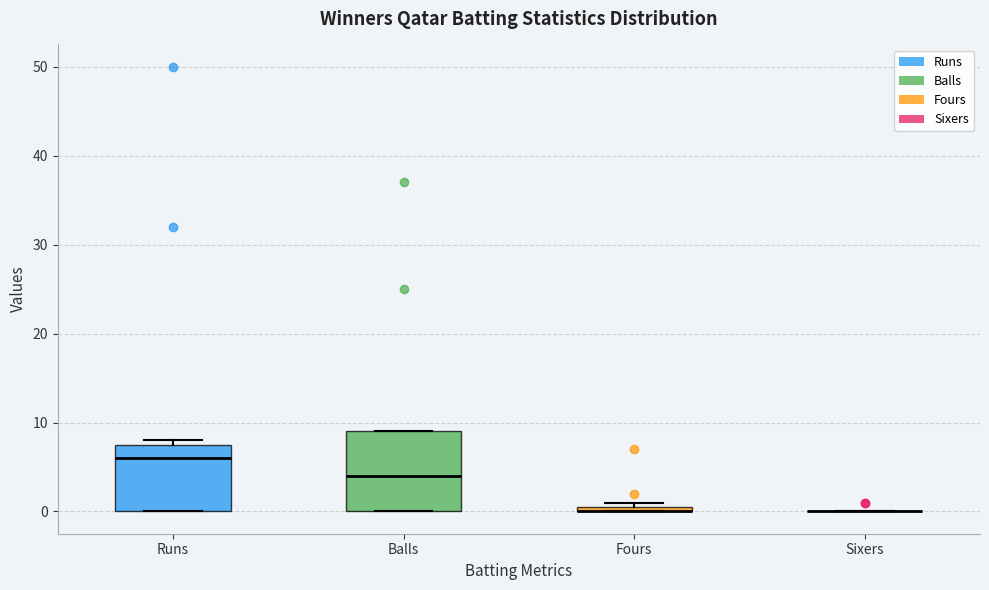

Which box is the tallest, from its lower edge to its upper edge?

Balls